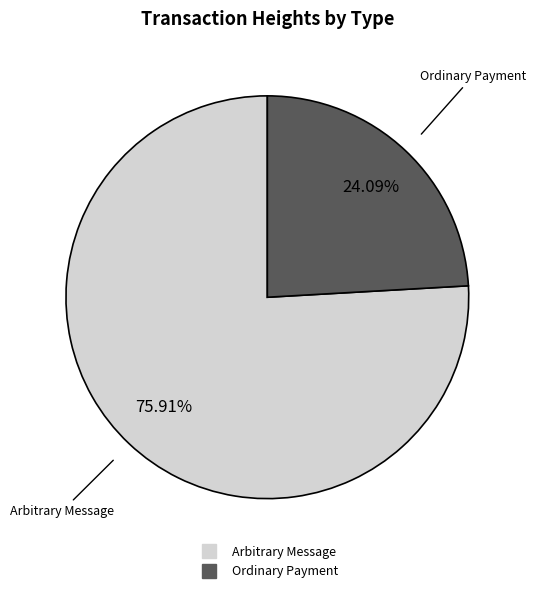

Count the number of slices in the pie.

2